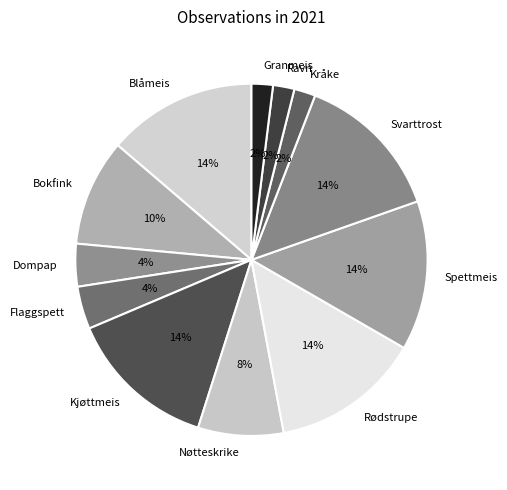

To the nearest percent, what is the combined percentage of Granmeis and Ravn?

4%